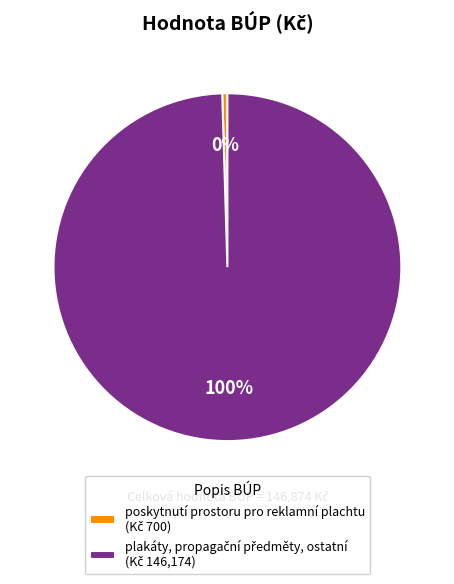

Is there any slice that represents more than half of the pie?

Yes